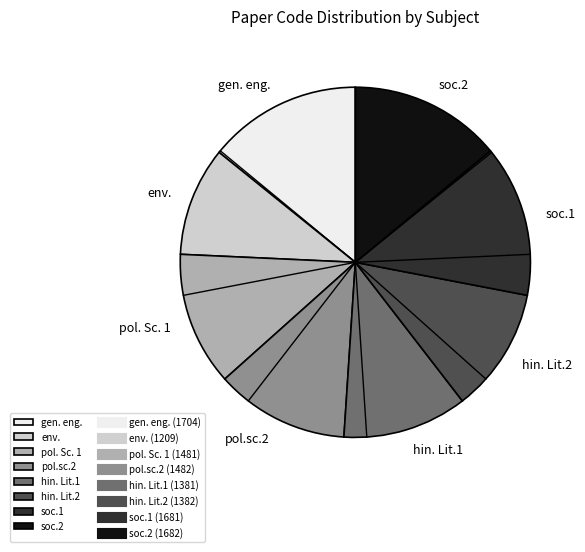

What is the smallest slice in the pie chart?

env.